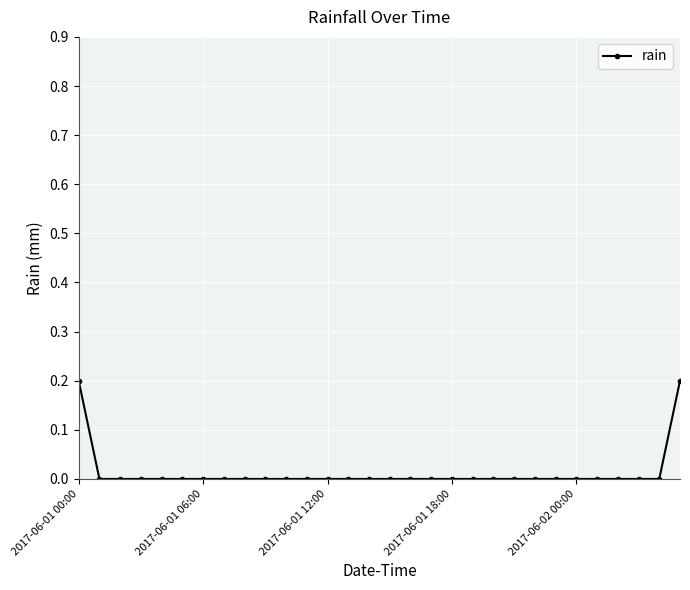

What is the sum of all values?

0.4